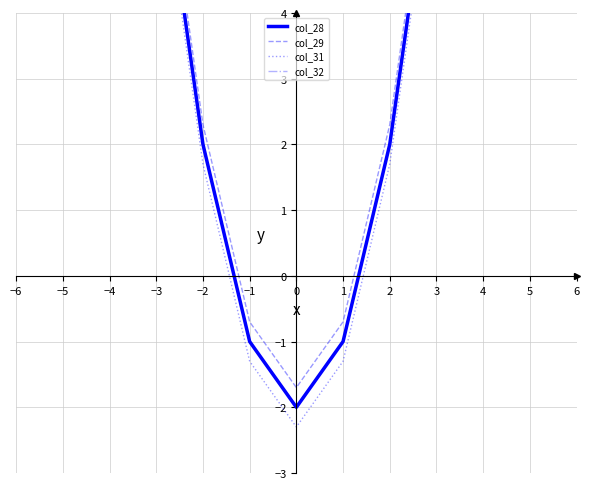

What is the difference between the second highest and second lowest values in the col_31 series?

35.0